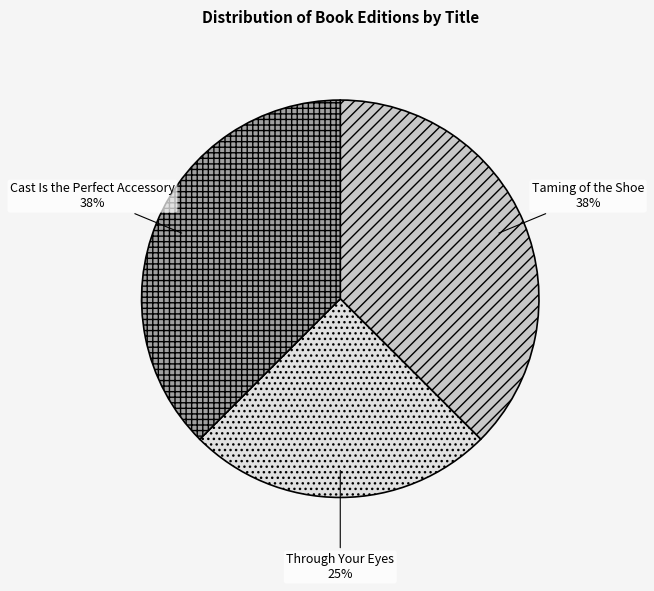

To the nearest percent, what portion does Through Your Eyes represent?

25%